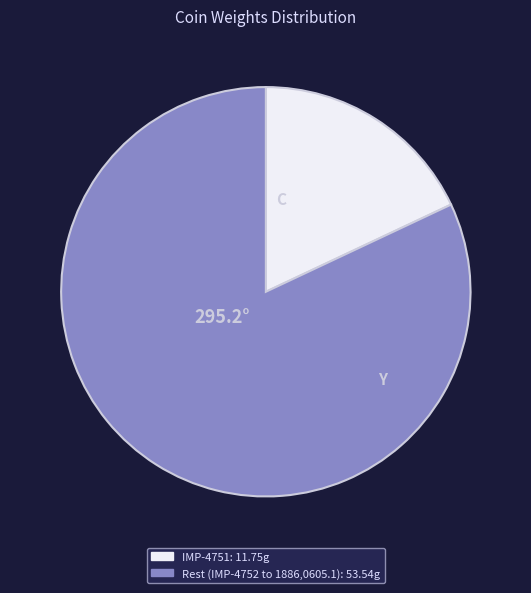

Does any single category account for the majority?

Yes